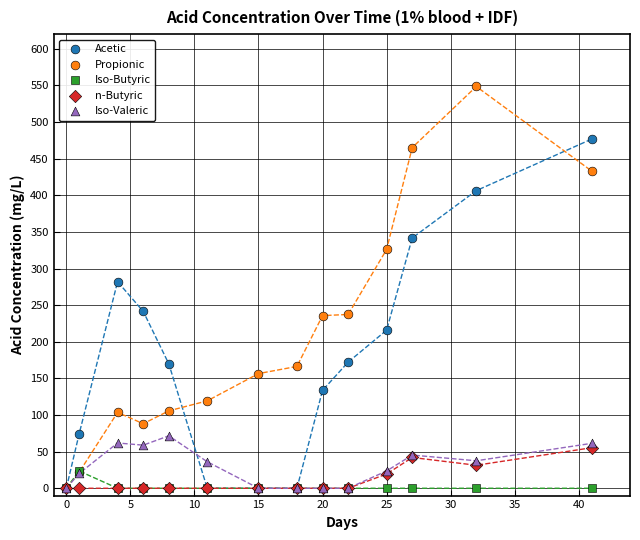

What are all the series names shown in the legend?

Acetic, Propionic, Iso-Butyric, n-Butyric, Iso-Valeric